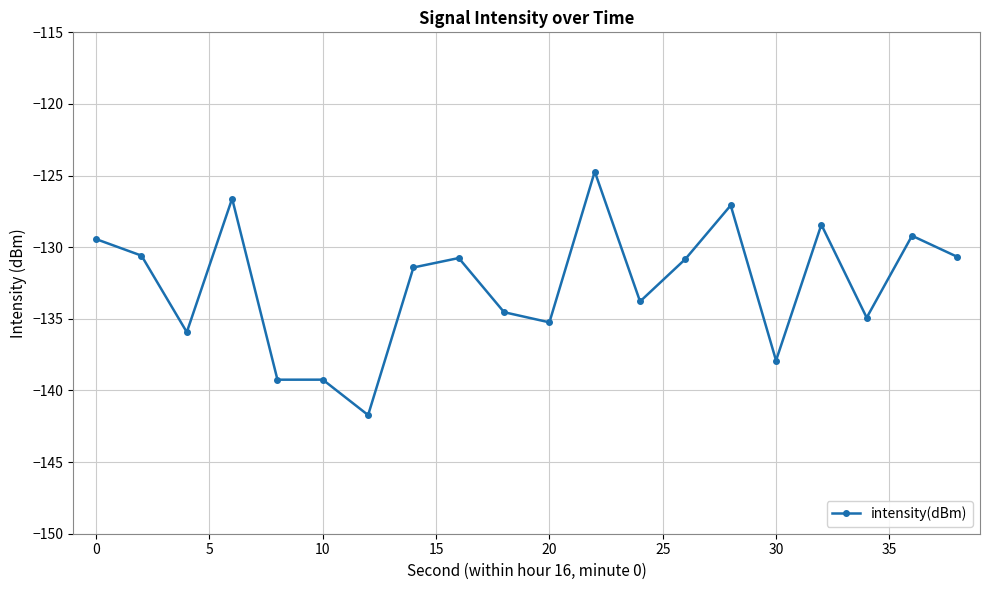

What is the smallest value displayed?

-141.7